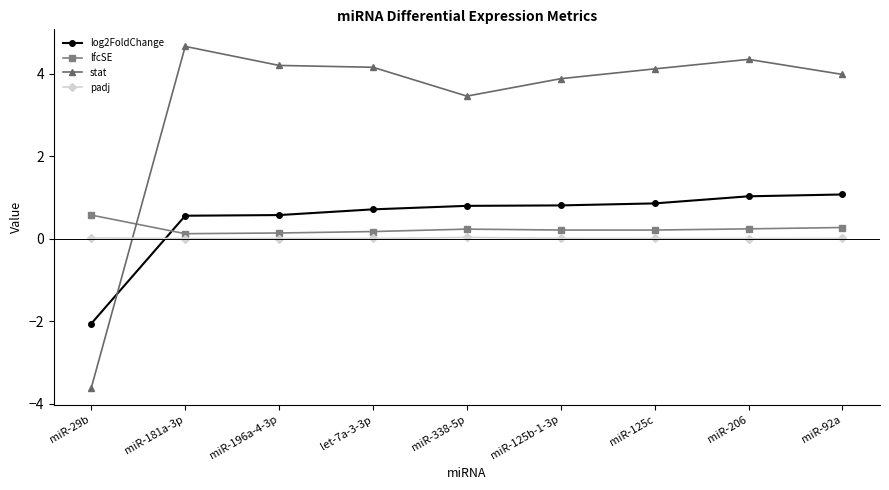

True or false: padj and lfcSE intersect in this chart.

False